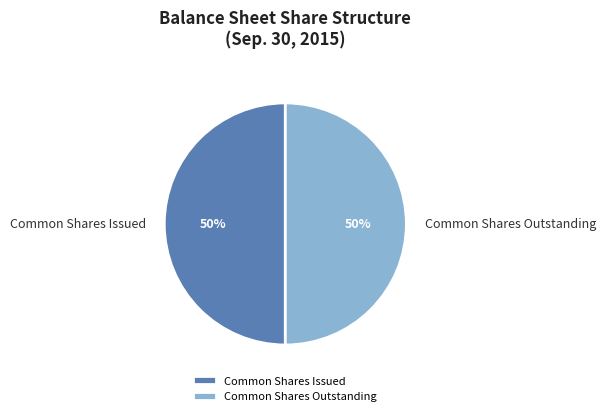

Do Common Shares Outstanding and Common Shares Issued together represent more than half of the pie?

Yes